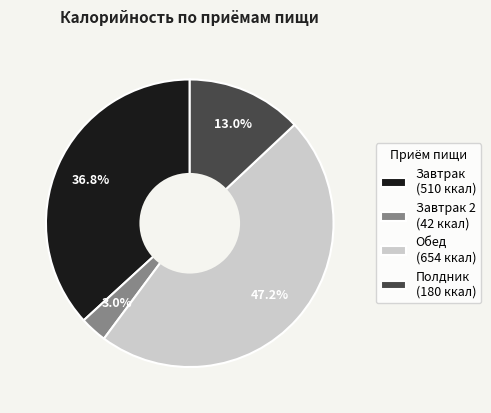

Approximately how many times larger is the value at Завтрак (510 ккал) compared to Полдник (180 ккал)?

2.8